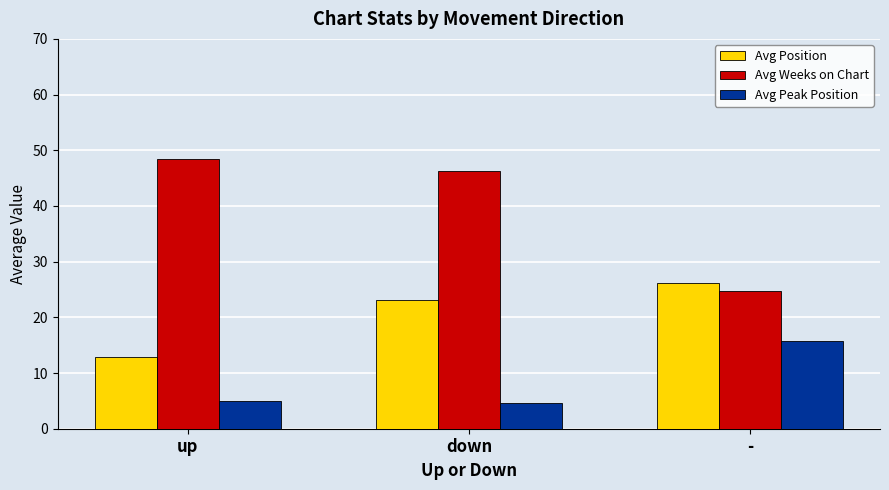

Which series has the widest spread of values?

Avg Weeks on Chart